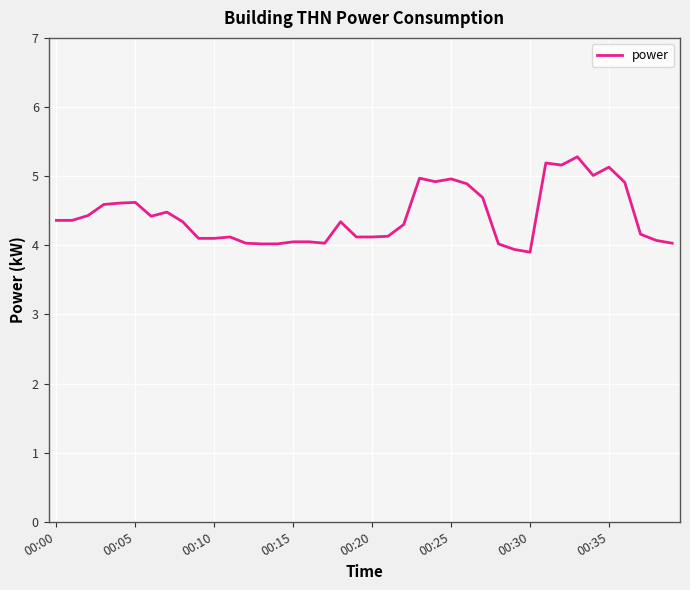

What is the difference between the maximum and minimum values?

1.4